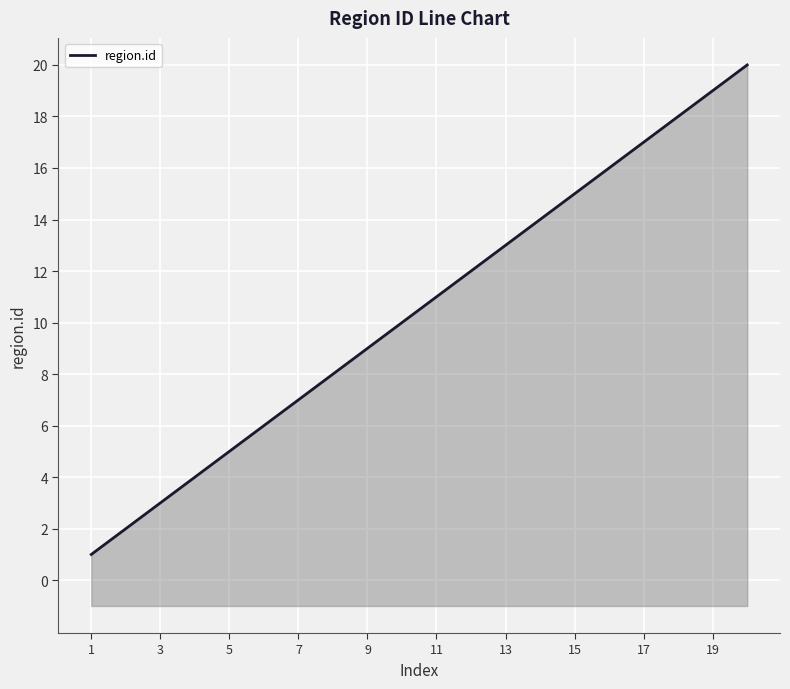

True or false: the data shows 1 at 3.

False